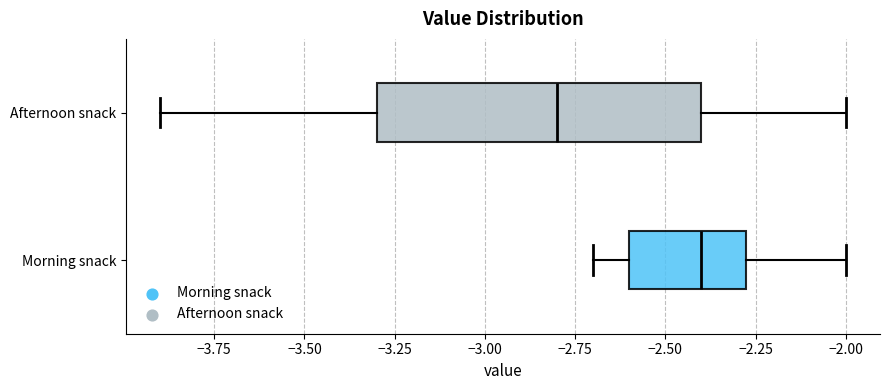

Reading bottom to top, transcribe this box plot: for each box, give where its median line is, the range the box spans, and where its two whiskers end, as read against the x-axis. The values are not printed on the chart, so give them approximately, as read against the axis.

Morning snack: median -2.40, box -2.60 to -2.25, whiskers -2.70 to -2.00
Afternoon snack: median -2.80, box -3.30 to -2.40, whiskers -3.90 to -2.00